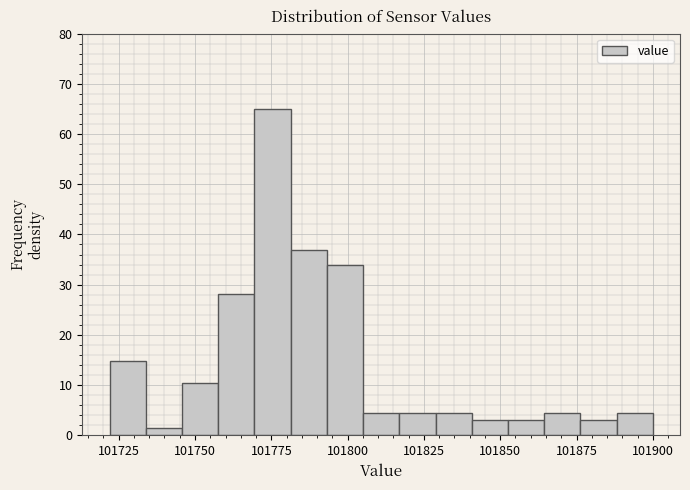

Read against the x-axis, roughly where is the centre of the tallest bar?

101775